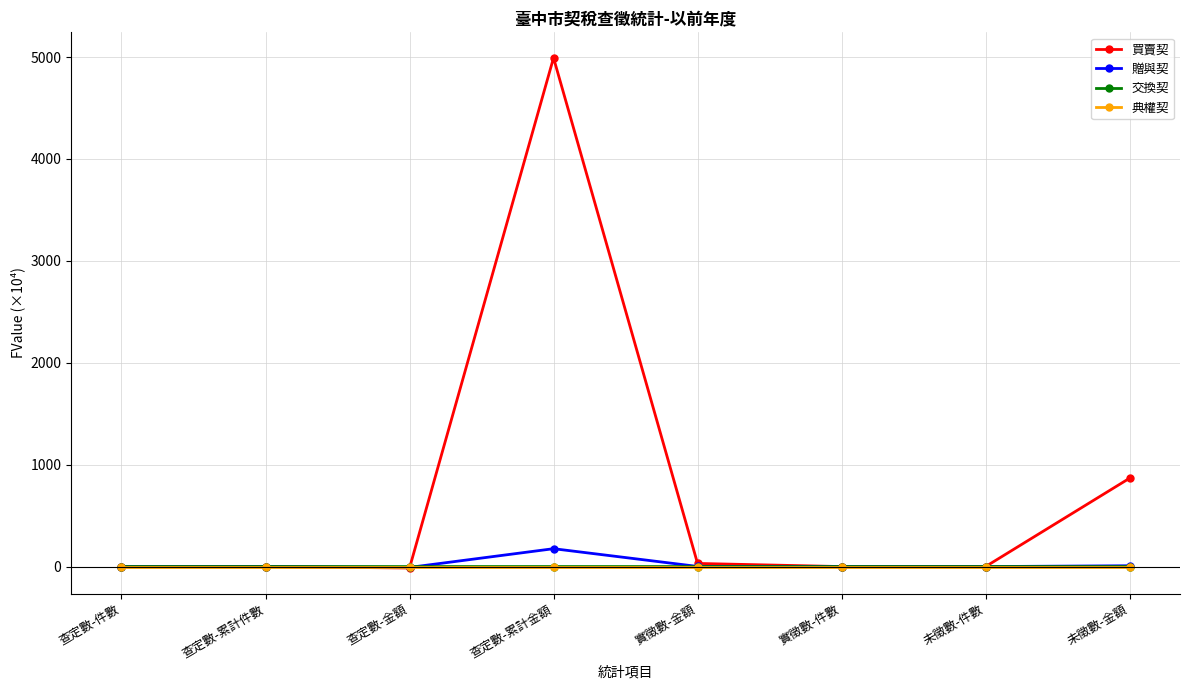

True or false: 典權契 has a value of 0.0 at 查定數-金額.

True